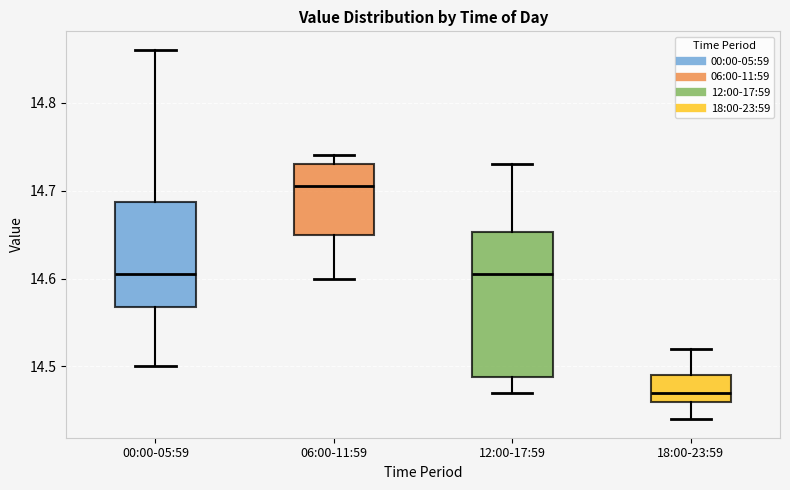

Where does the median line of the box for 00:00-05:59 sit on the y-axis? The values are not printed on the chart, so give them approximately, as read against the axis.

14.61